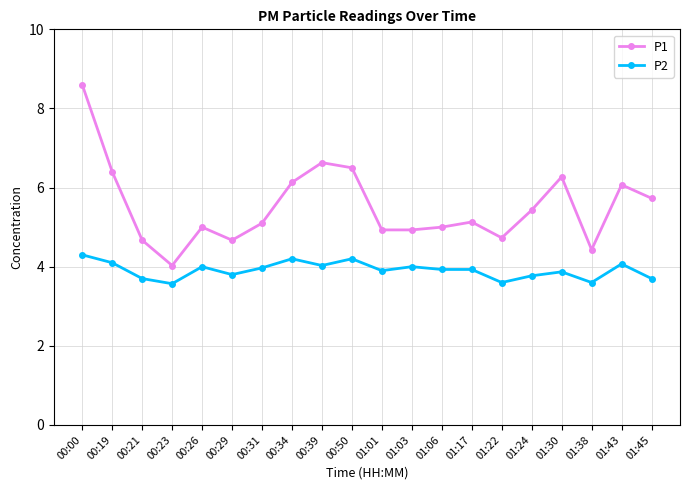

The P1 series shows 6.1 at 00:34. True or false?

True